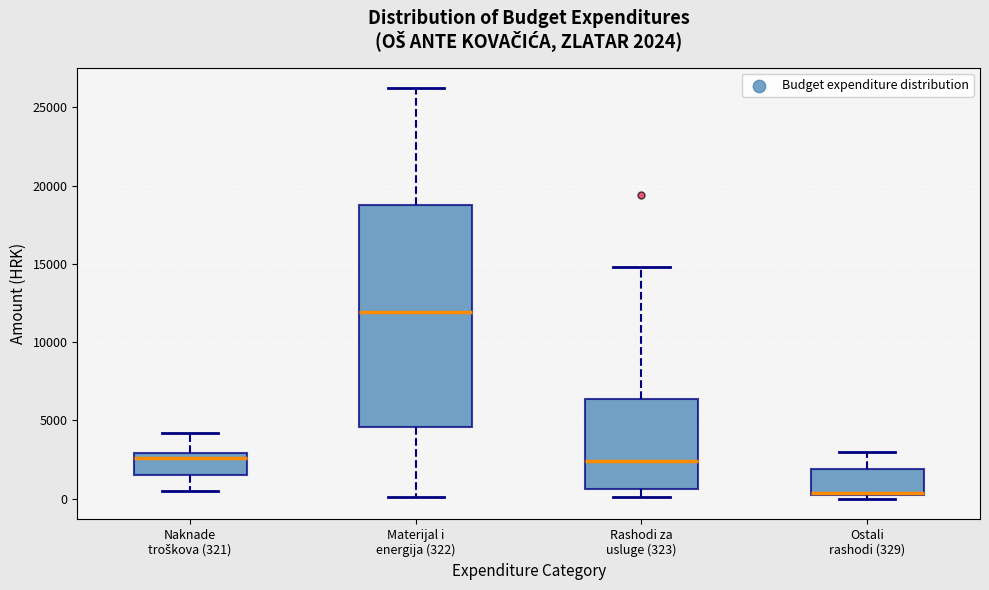

Comparing the boxes themselves (not the whiskers), which one is the tallest?

Materijal i energija (322)